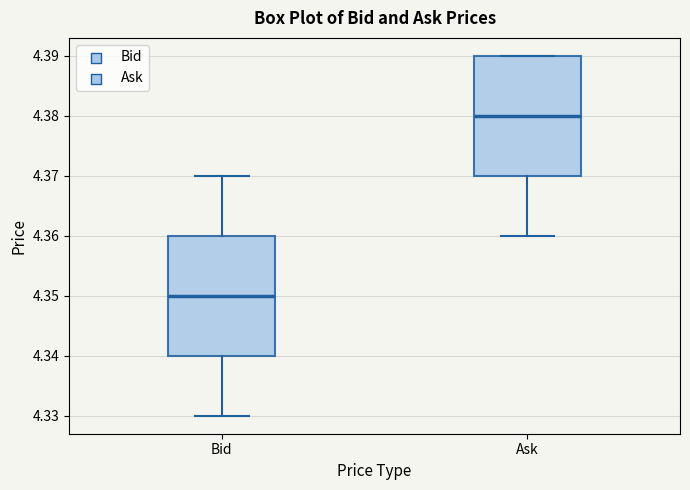

Reading left to right, transcribe this box plot: for each box, give where its median line is, the range the box spans, and where its two whiskers end, as read against the y-axis. The values are not printed on the chart, so give them approximately, as read against the axis.

Bid: median 4.35, box 4.34 to 4.36, whiskers 4.33 to 4.37
Ask: median 4.38, box 4.37 to 4.39, whiskers 4.36 to 4.39